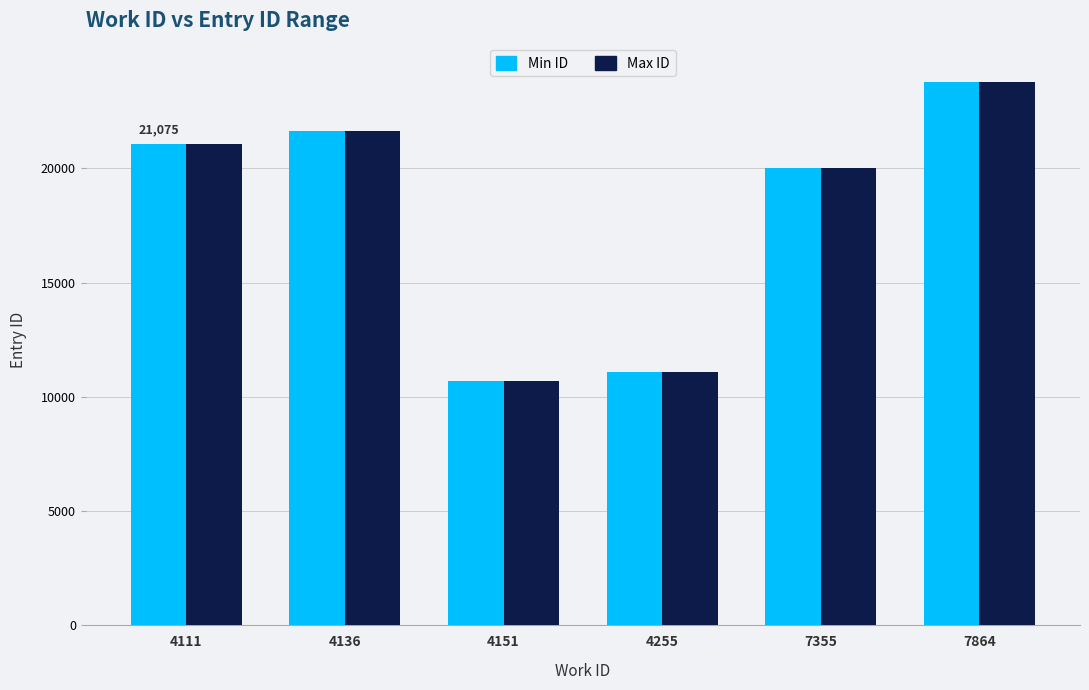

Which series changed the most between 7355 and 7864?

Max ID